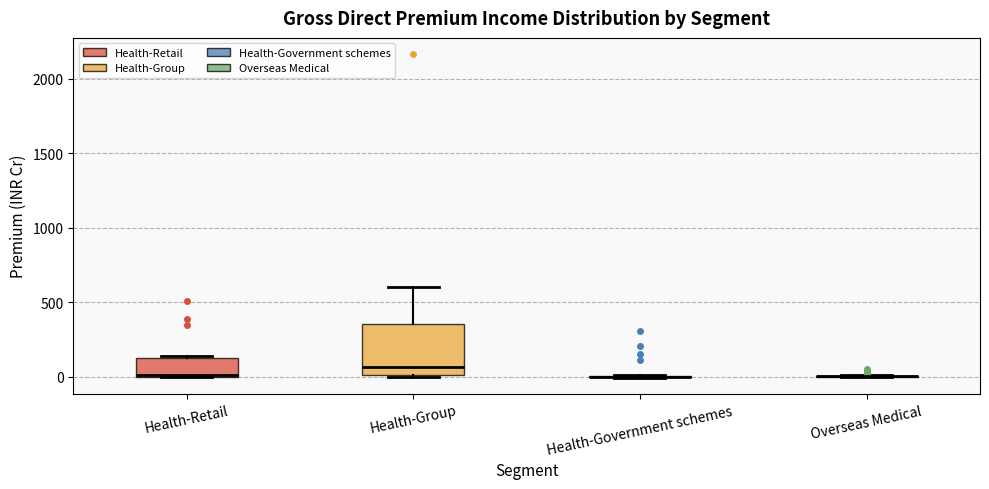

Comparing the boxes themselves (not the whiskers), which one is the tallest?

Health-Group